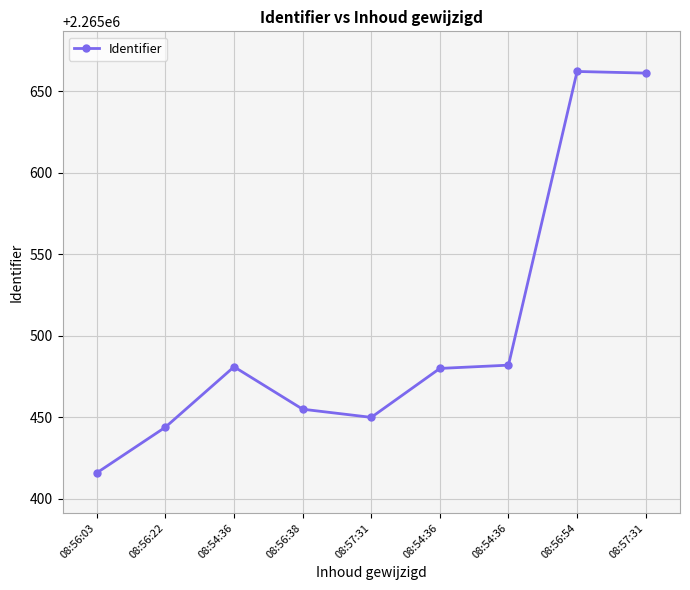

How many points are lower than both their immediate neighbors (excluding endpoints)?

1